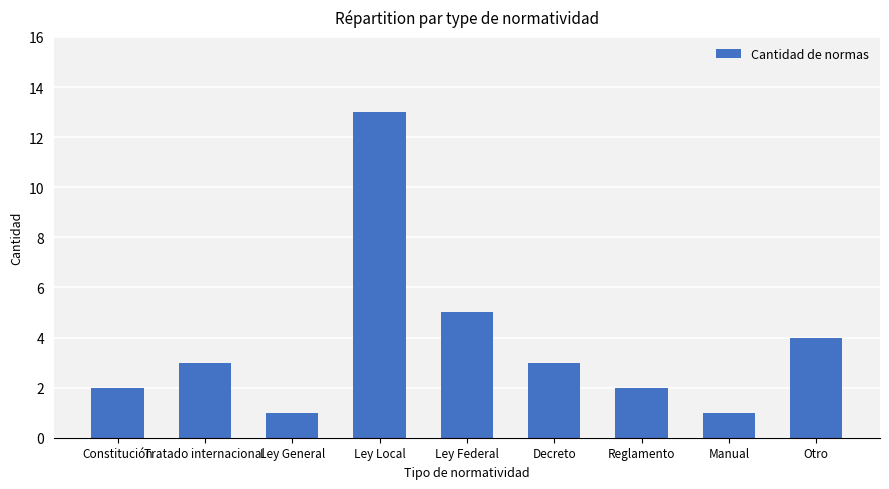

What is the difference between the maximum and second lowest values?

12